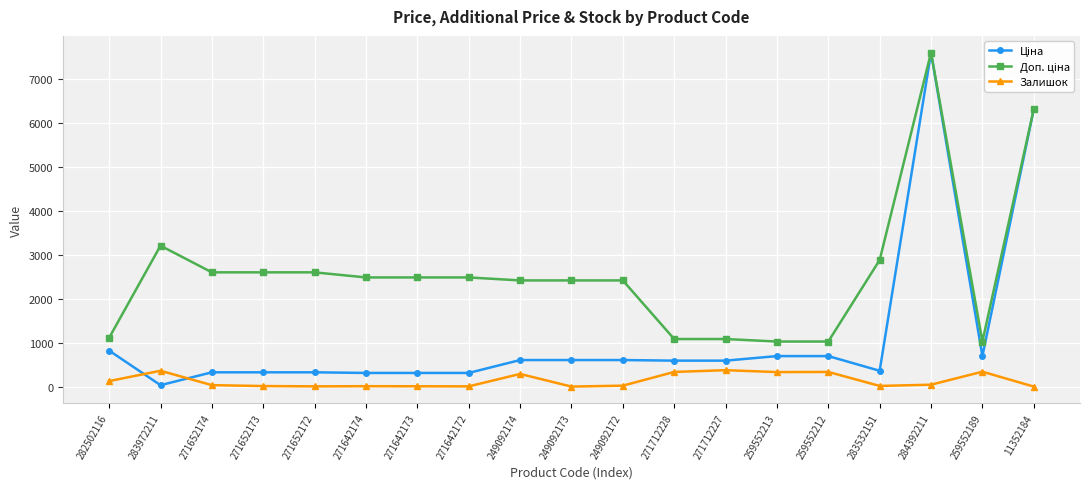

What is the spread (max minus min) of values at 259552212?

691.6